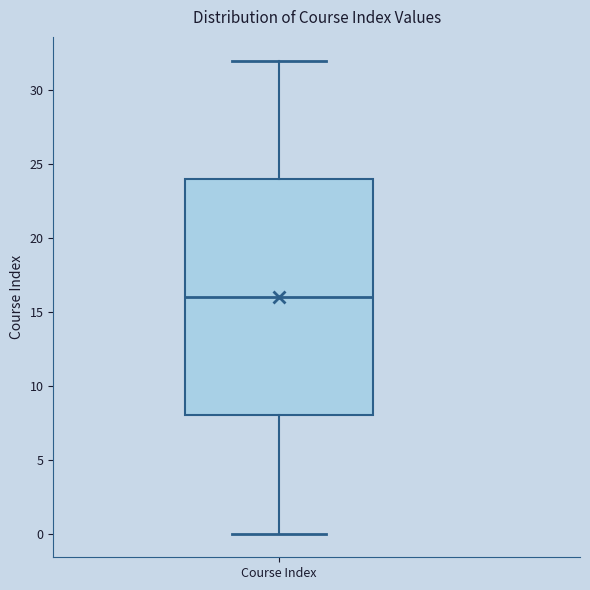

Read this box plot against the y-axis: the position of the median line, the range covered by the box, and the ends of both whiskers. The values are not printed on the chart, so give them approximately, as read against the axis.

median 16, box 8 to 24, whiskers 0 to 32